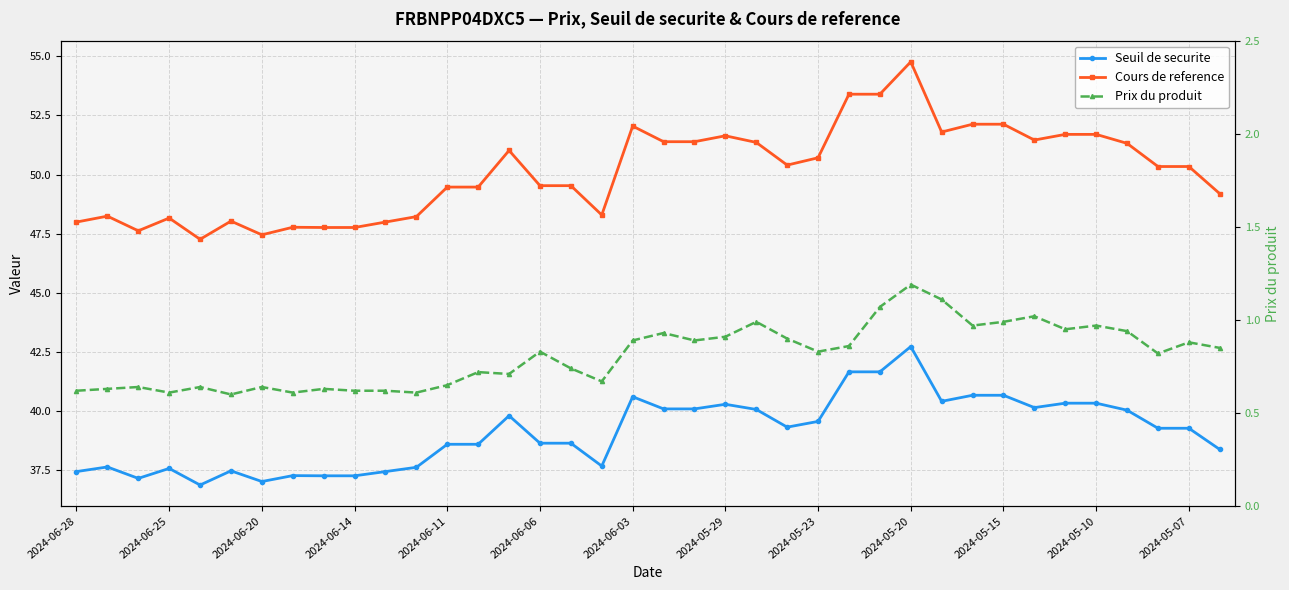

Which series changed the most between 23 and 37?

Cours de reference